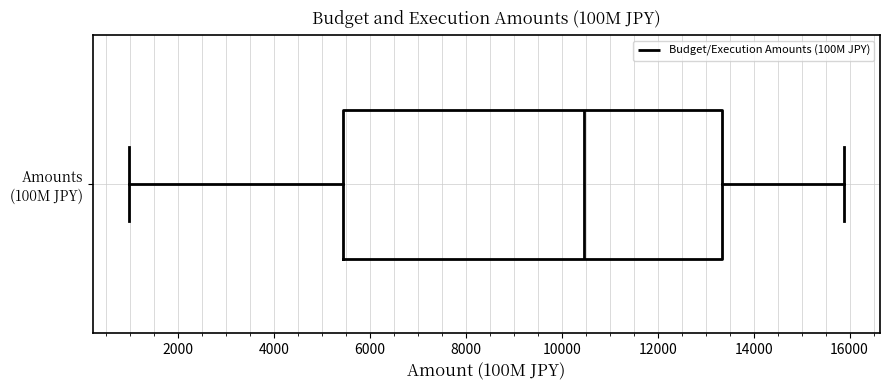

Read this box plot against the x-axis: the position of the median line, the range covered by the box, and the ends of both whiskers. The values are not printed on the chart, so give them approximately, as read against the axis.

median 10400, box 5400 to 13400, whiskers 1000 to 15800